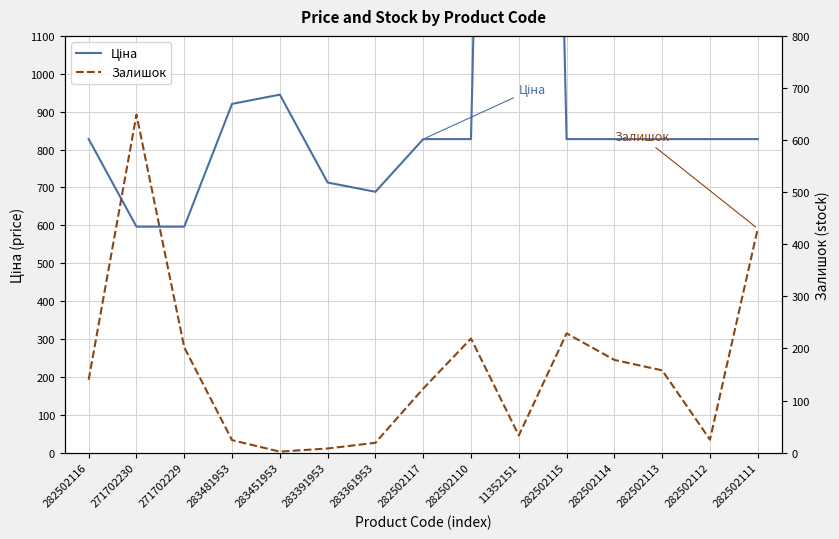

Which series changed the most between 282502116 and 271702229?

Ціна